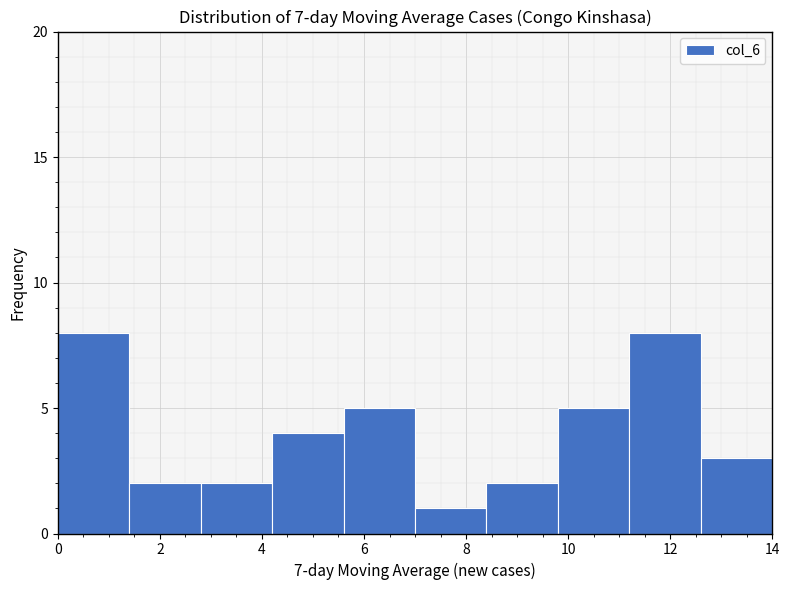

Reading left to right, transcribe this chart: for each bar, give the range it covers on the x-axis and its height. The values are not printed on the chart, so give them approximately, as read against the axis.

0.0 to 1.4: 8
1.4 to 2.8: 2
2.8 to 4.2: 2
4.2 to 5.6: 4
5.6 to 7.0: 5
7.0 to 8.4: 1
8.4 to 9.8: 2
9.8 to 11.2: 5
11.2 to 12.6: 8
12.6 to 14.0: 3